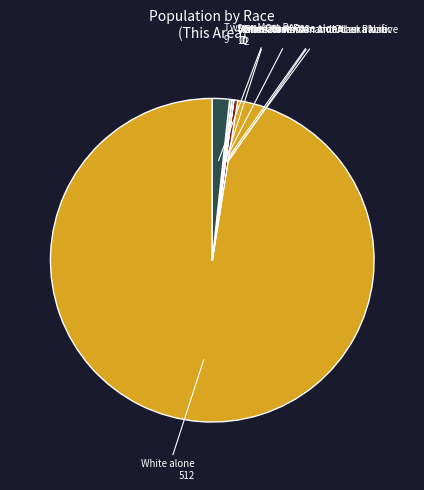

Does any single category account for the majority?

Yes